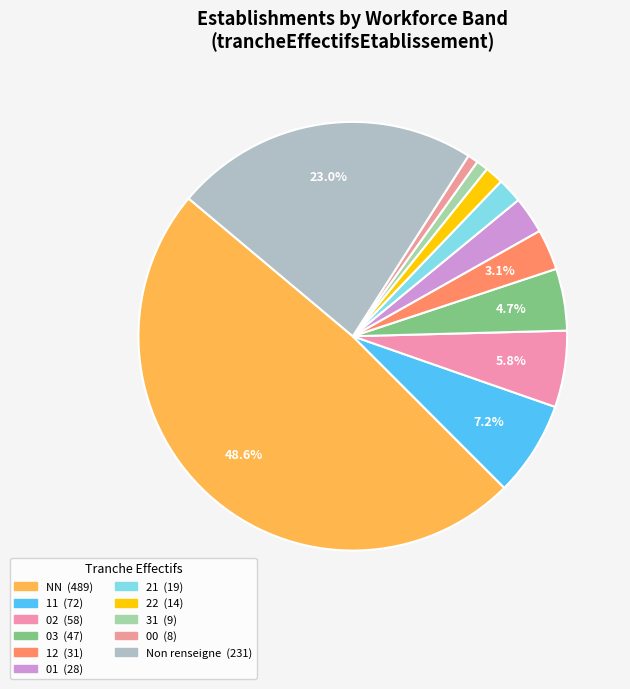

Count the number of slices in the pie.

11